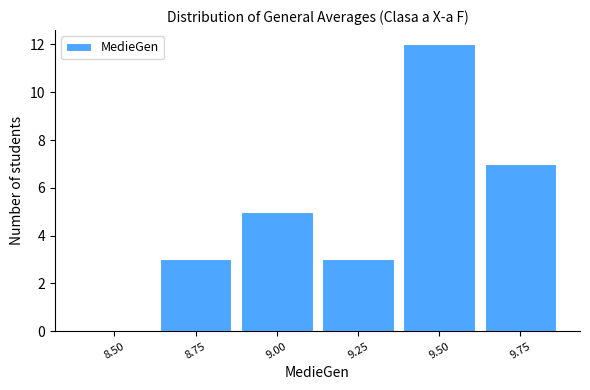

Reading left to right, extract all data points from this chart.

8.50=0	8.75=3	9.00=5	9.25=3	9.50=12	9.75=7